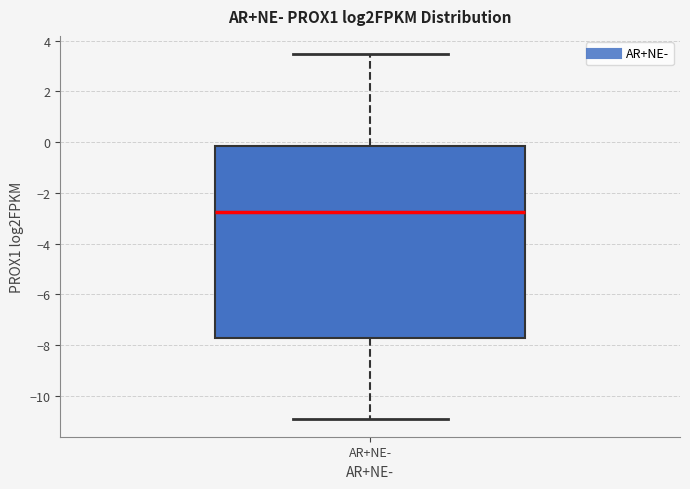

Transcribe this box plot: give where the median line is, the range the box spans, and where the two whiskers end, as read against the y-axis. The values are not printed on the chart, so give them approximately, as read against the axis.

median -2.8, box -7.8 to -0.2, whiskers -10.8 to 3.4